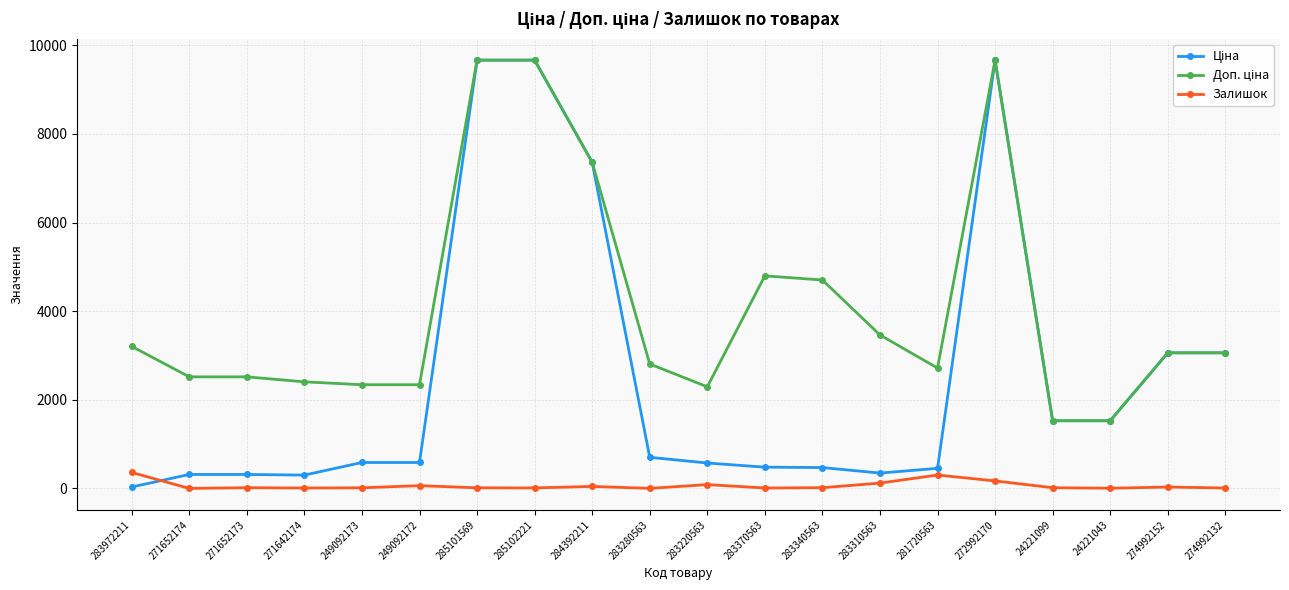

The Залишок series shows 120.0 at 283310563. True or false?

True